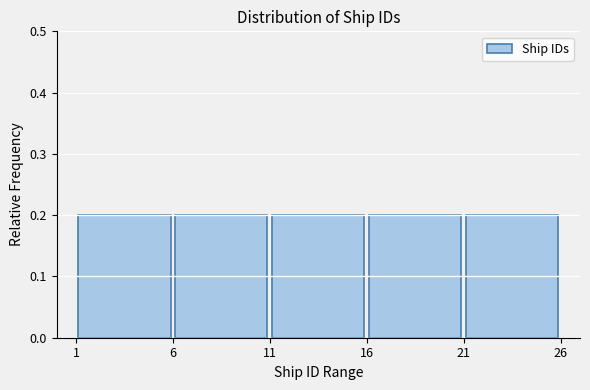

Reading left to right, list every bar in this chart as the range it spans on the x-axis followed by its height. The values are not printed on the chart, so give them approximately, as read against the axis.

1 to 6: 0.2
6 to 11: 0.2
11 to 16: 0.2
16 to 21: 0.2
21 to 26: 0.2